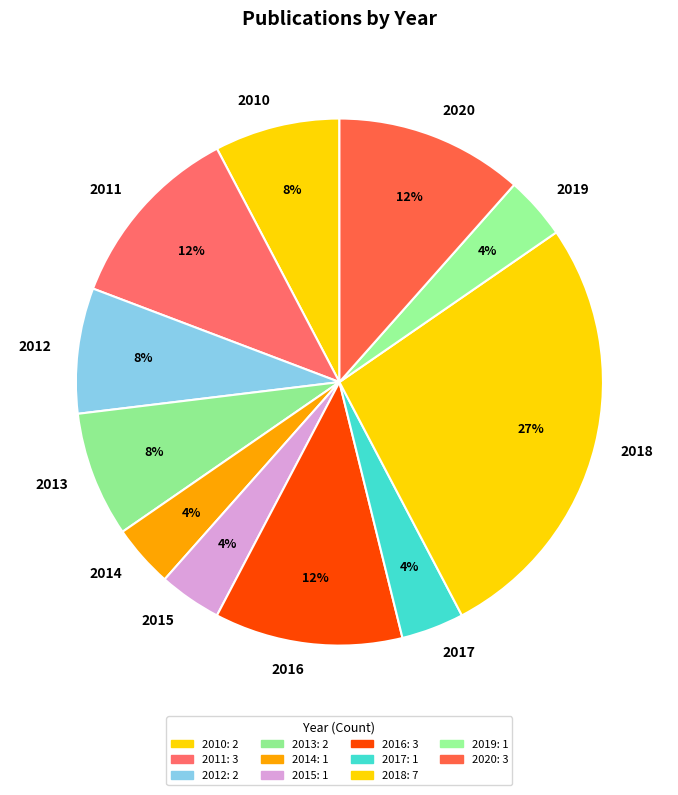

To the nearest percent, what is the combined percentage of 2010 and 2011?

19%